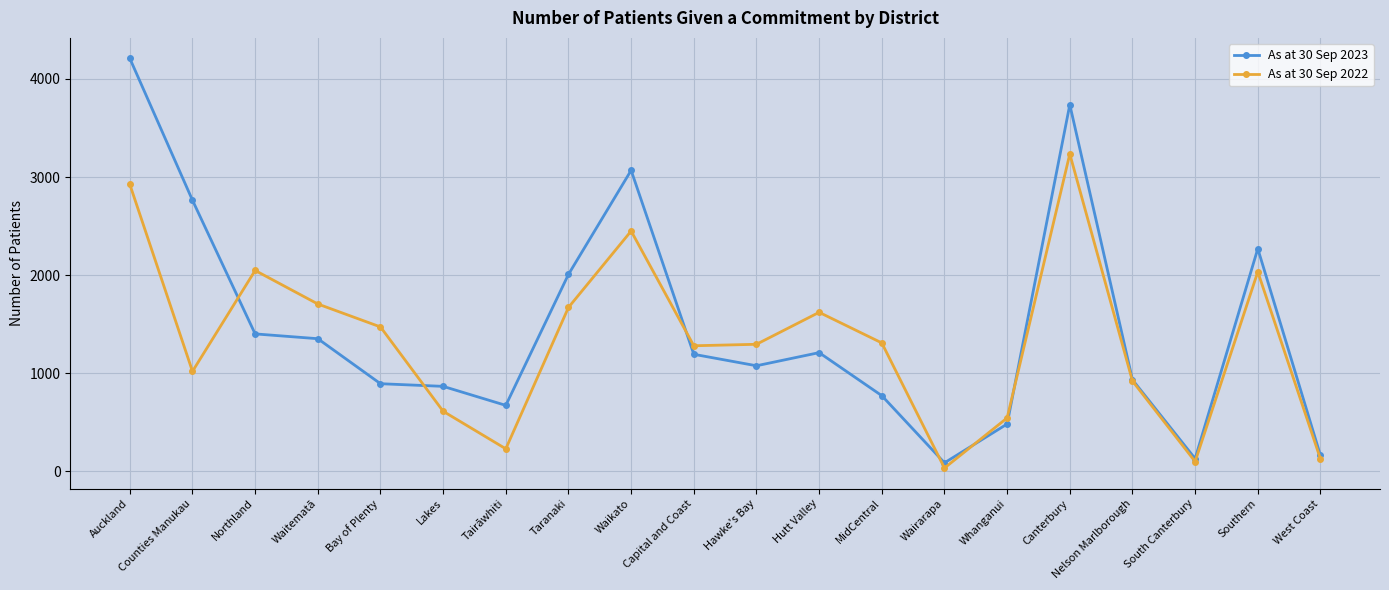

What is the greatest value displayed?

4210